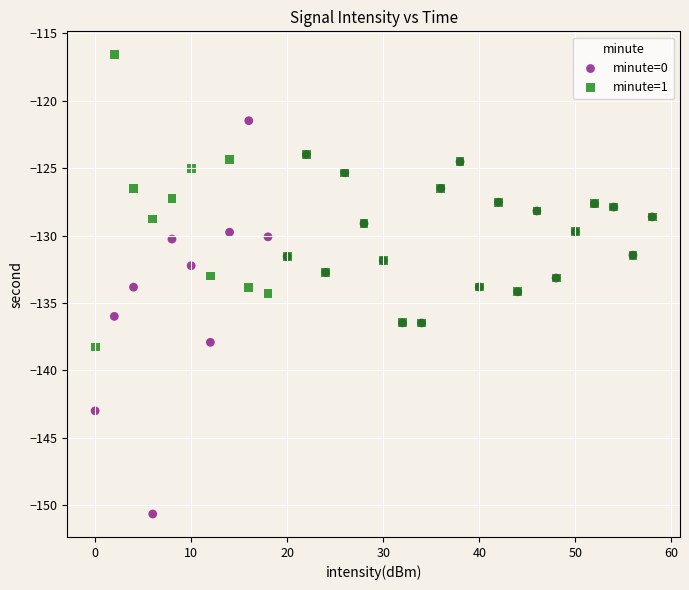

Which series reaches the maximum Y coordinate?

minute=1